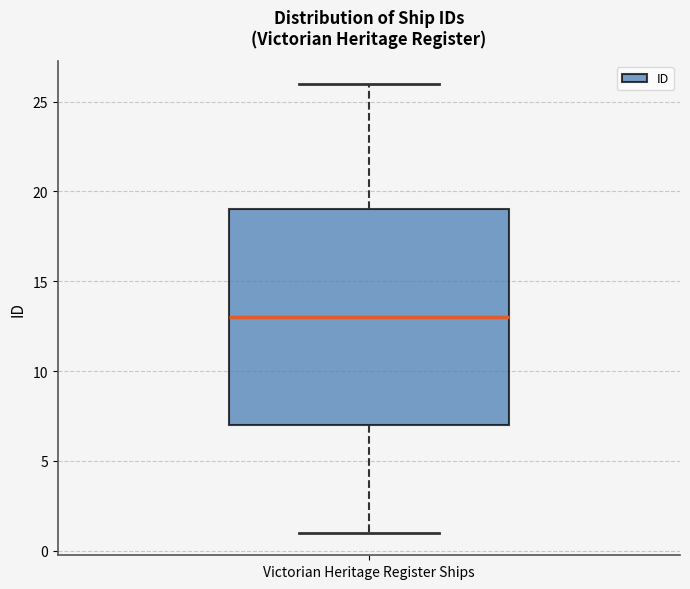

Transcribe this box plot: give where the median line is, the range the box spans, and where the two whiskers end, as read against the y-axis. The values are not printed on the chart, so give them approximately, as read against the axis.

median 13, box 7 to 19, whiskers 1 to 26